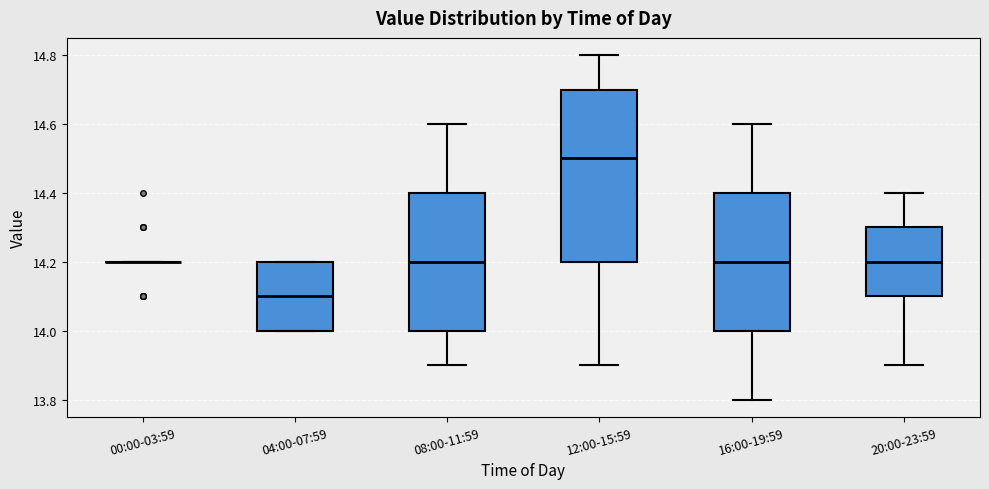

Where does the lower whisker of the box for 20:00-23:59 end on the y-axis? The values are not printed on the chart, so give them approximately, as read against the axis.

13.9